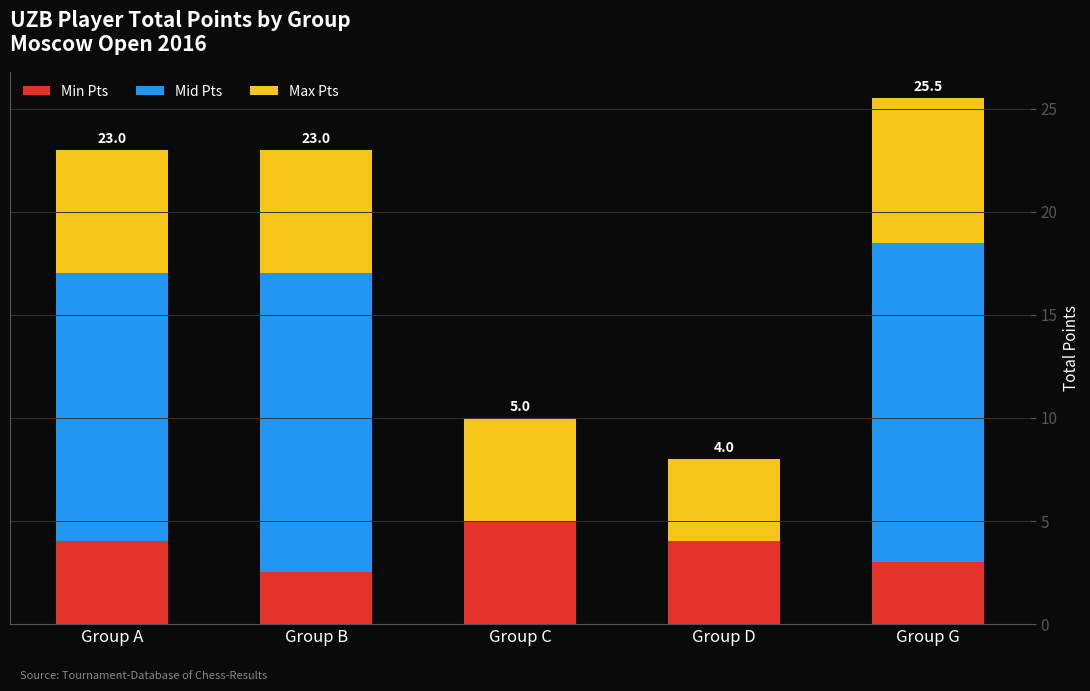

What are all the series names shown in the legend?

Min Pts, Mid Pts, Max Pts